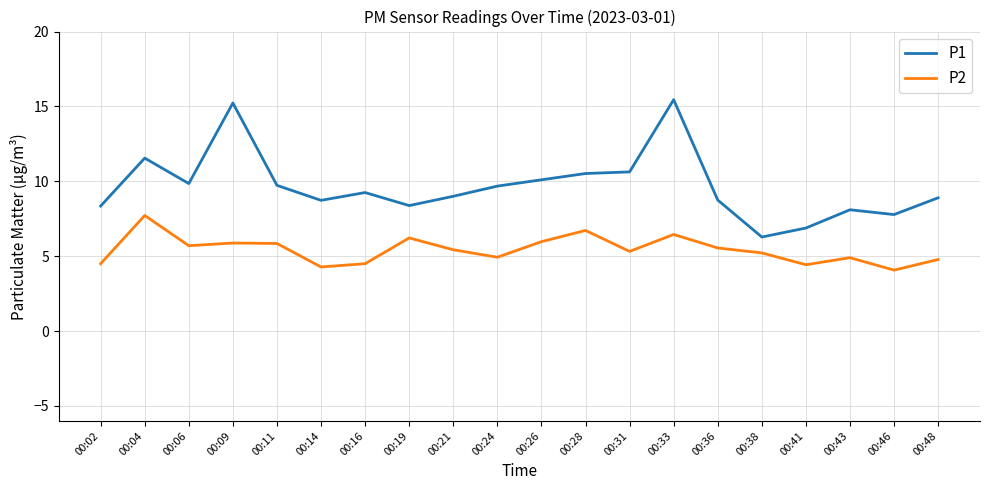

Which series has the largest total across all categories?

P1